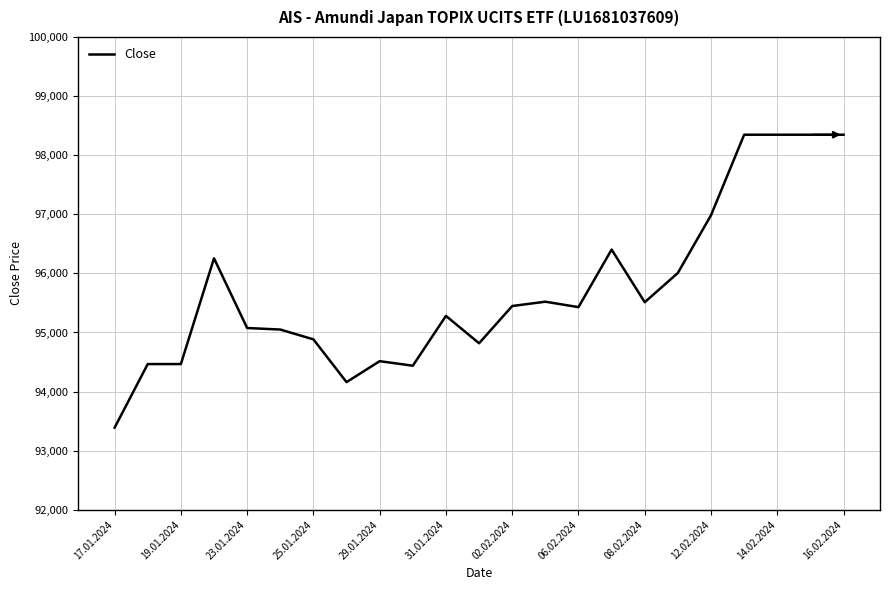

What is the smallest value displayed?

93390